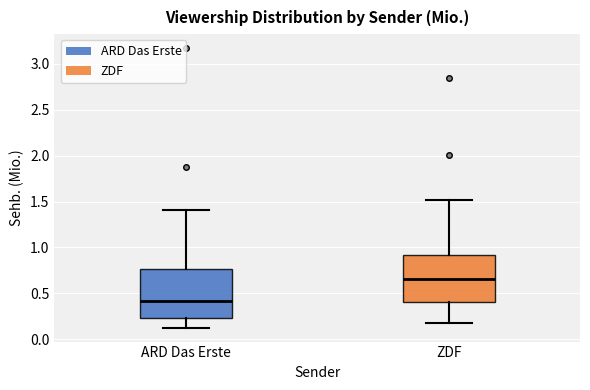

Which box's median line is the highest?

ZDF